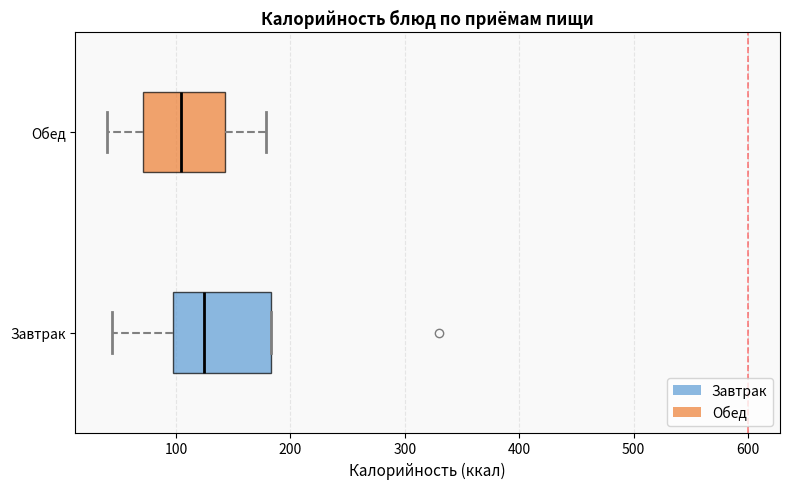

Reading bottom to top, transcribe this box plot: for each box, give where its median line is, the range the box spans, and where its two whiskers end, as read against the x-axis. The values are not printed on the chart, so give them approximately, as read against the axis.

Завтрак: median 120, box 100 to 180, whiskers 40 to 180
Обед: median 100, box 70 to 140, whiskers 40 to 180